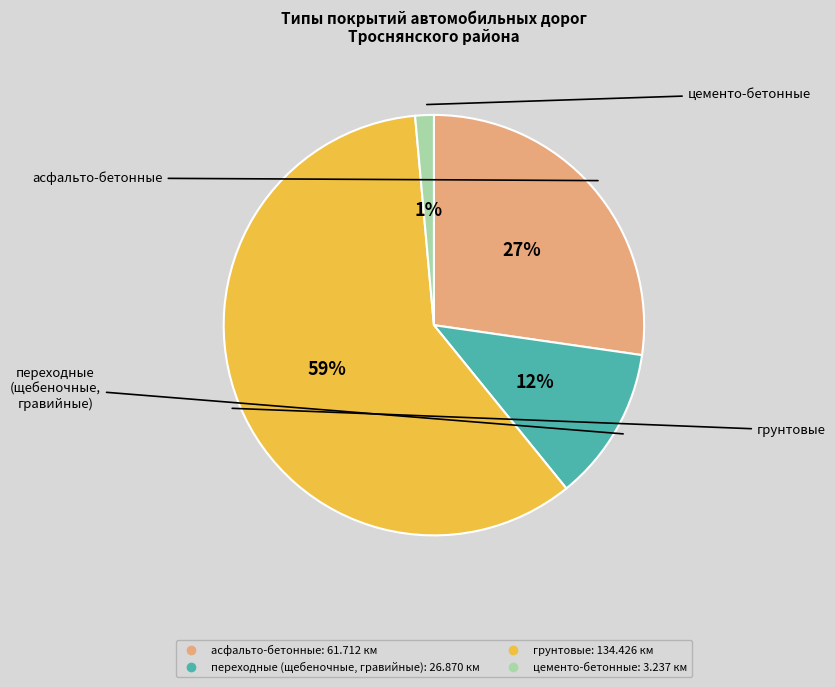

To the nearest percent, what is the average slice percentage?

25%